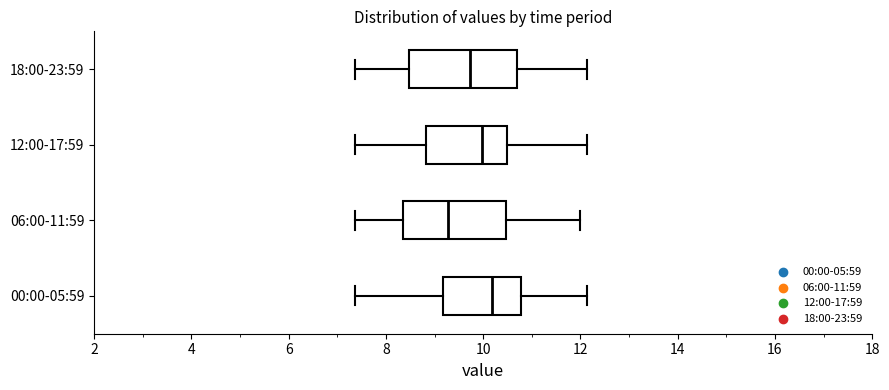

Which box's median line is the furthest to the left?

06:00-11:59